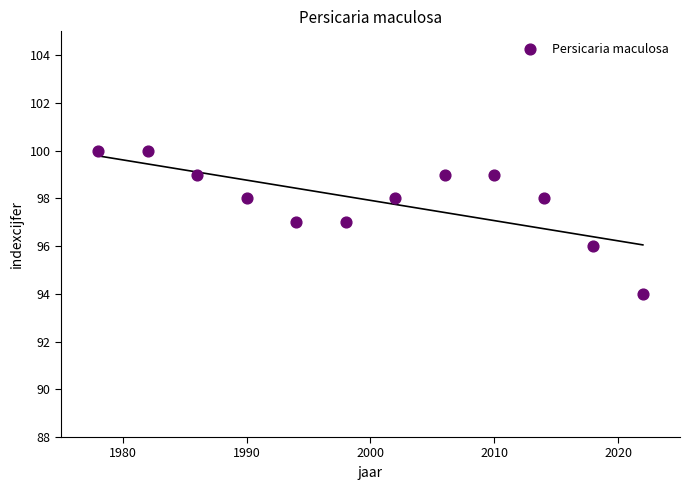

What is the range of X values (max minus min)?

44